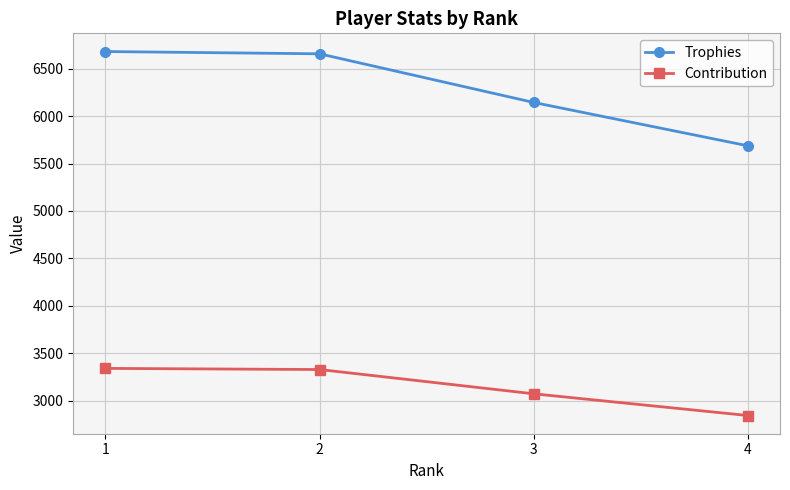

What is the average value of the Contribution series?

3146